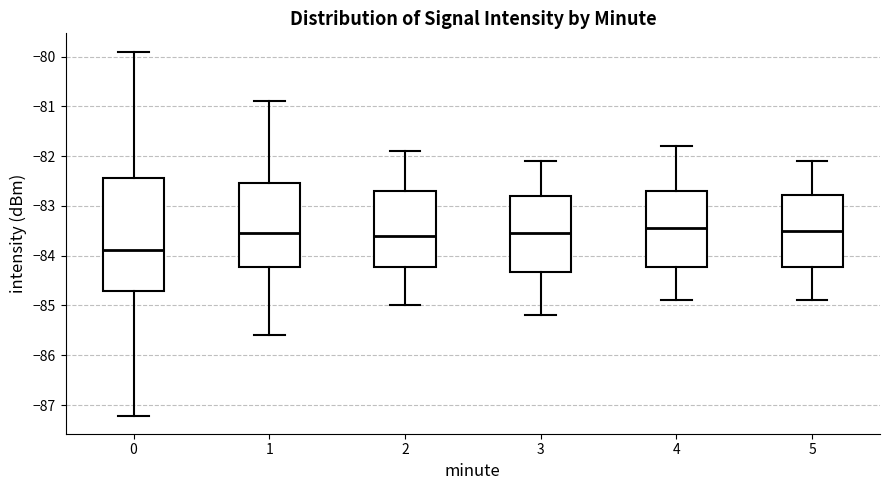

Comparing the boxes themselves (not the whiskers), which one is the tallest?

0